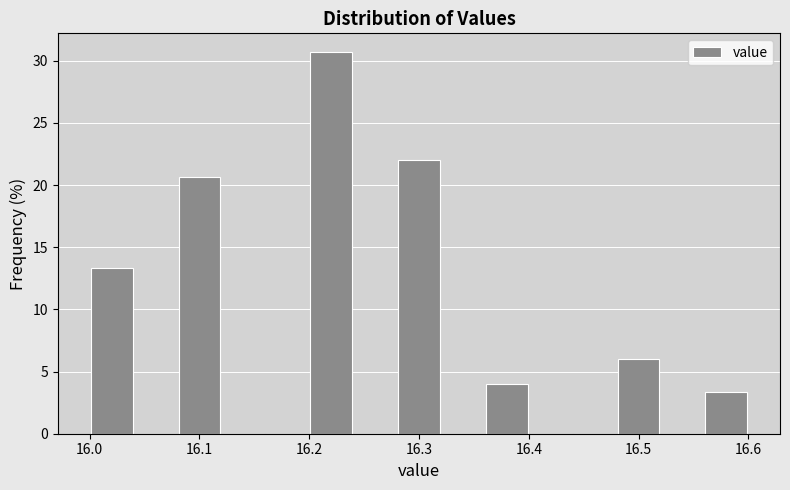

Which range on the x-axis has the tallest bar?

16.20 to 16.24